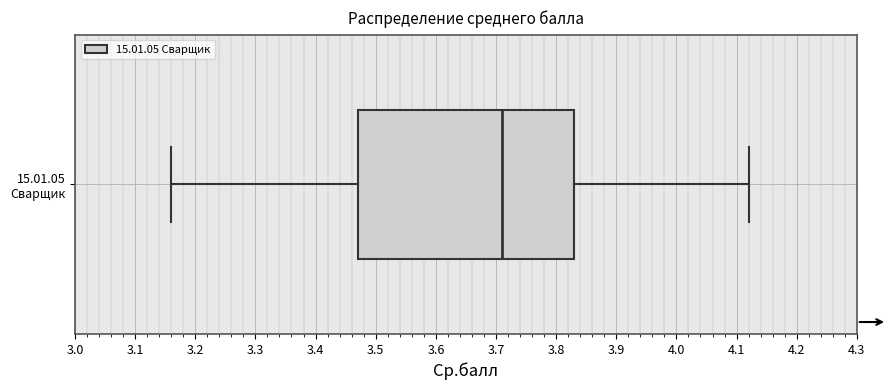

Transcribe this box plot: give where the median line is, the range the box spans, and where the two whiskers end, as read against the x-axis. The values are not printed on the chart, so give them approximately, as read against the axis.

median 3.71, box 3.47 to 3.83, whiskers 3.16 to 4.12